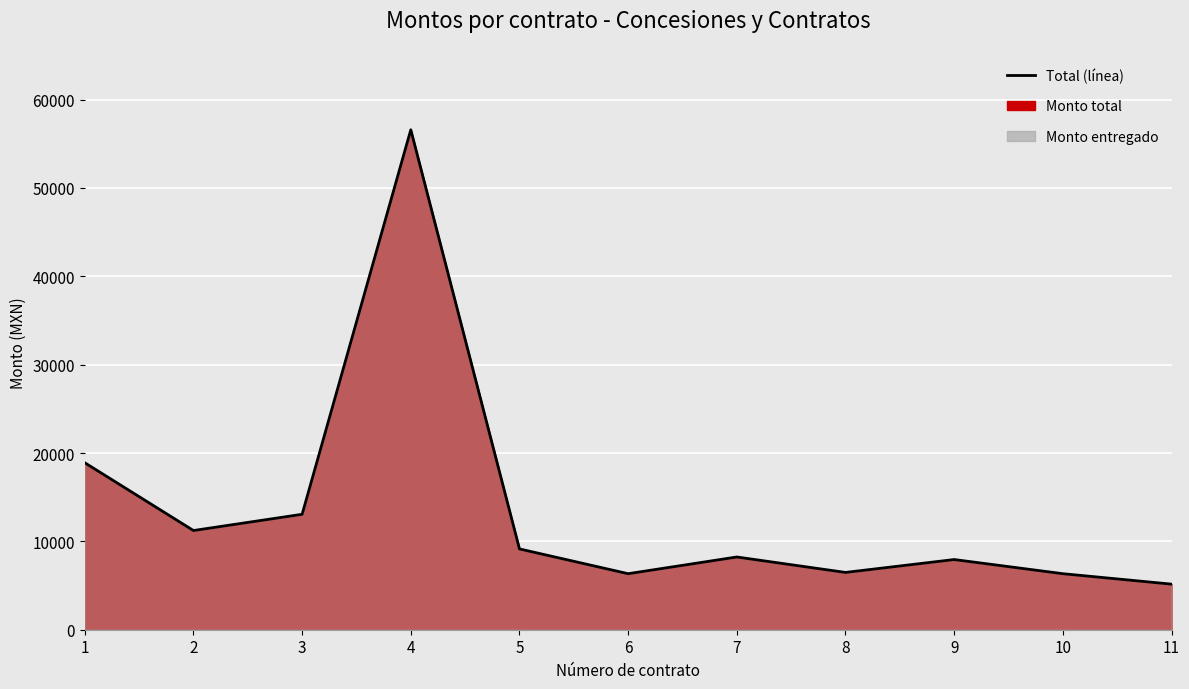

What is the value of the 2nd point from the left?

11227.0